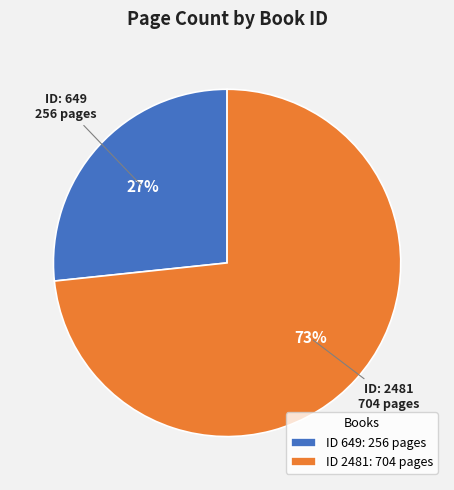

How many segments does this pie chart have?

2